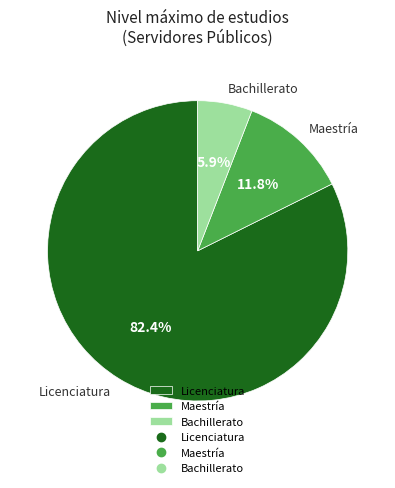

Which has a higher value, Bachillerato or Licenciatura?

Licenciatura